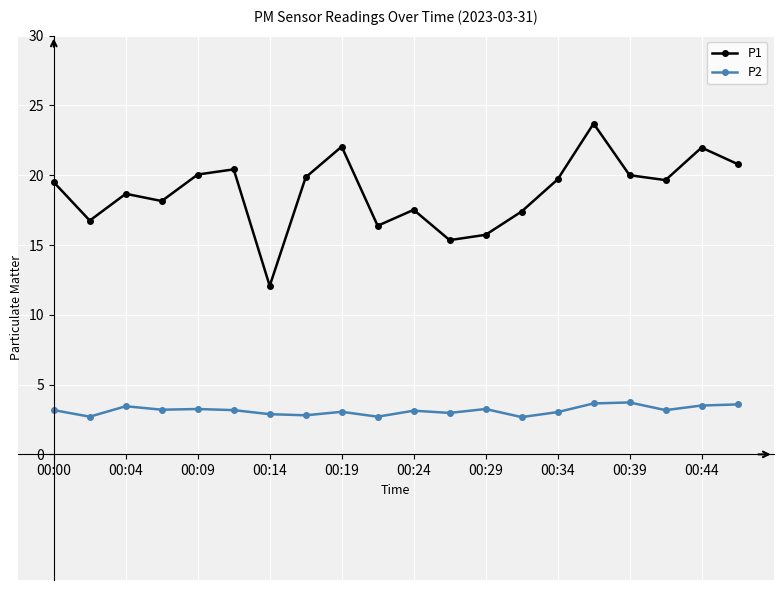

Which series has the largest total across all categories?

P1